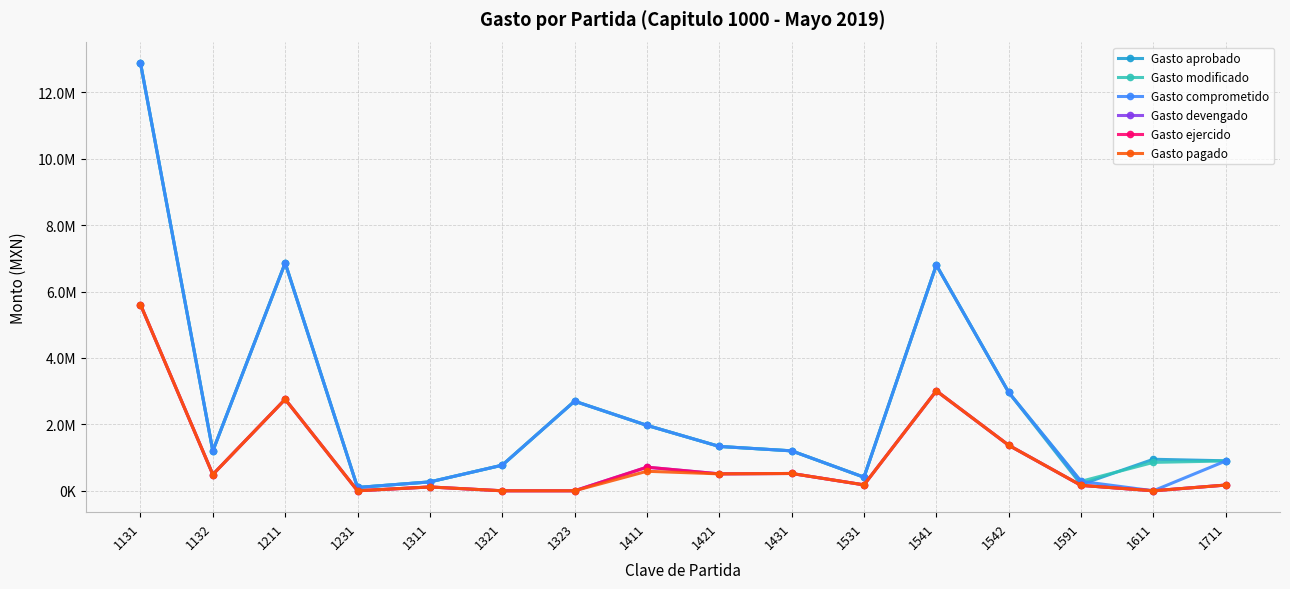

Reading left to right, transcribe all the data shown in this chart.

Gasto aprobado: 1131=12881830.6	1132=1199000.0	1211=6859636.0	1231=100000.0	1311=267850.0	1321=770934.0	1323=2698215.5	1411=1970219.1	1421=1335757.6	1431=1202479.7	1531=408569.8	1541=6798021.8	1542=2964558.2	1591=190910.0	1611=949156.0	1711=902975.8
Gasto modificado: 1131=12881830.6	1132=1199000.0	1211=6859636.0	1231=100000.0	1311=267850.0	1321=770934.0	1323=2698215.5	1411=1970219.1	1421=1335757.6	1431=1202479.7	1531=408569.8	1541=6798021.8	1542=2964558.2	1591=284270.0	1611=855796.0	1711=898025.8
Gasto comprometido: 1131=12881830.6	1132=1199000.0	1211=6859636.0	1231=100000.0	1311=267850.0	1321=770934.0	1323=2698215.5	1411=1970219.1	1421=1335757.6	1431=1202479.7	1531=408569.8	1541=6798021.8	1542=2964558.2	1591=284270.0	1611=0.0	1711=898025.8
Gasto devengado: 1131=5607964.2	1132=490000.0	1211=2756176.5	1231=375.0	1311=115075.0	1321=0.0	1323=0.0	1411=710691.9	1421=509752.1	1431=521269.9	1531=178107.2	1541=3009686.6	1542=1371245.5	1591=163320.0	1611=0.0	1711=172363.6
Gasto ejercido: 1131=5607964.2	1132=490000.0	1211=2756176.5	1231=375.0	1311=115075.0	1321=0.0	1323=0.0	1411=710691.9	1421=509752.1	1431=521269.9	1531=178107.2	1541=3009686.6	1542=1371245.5	1591=163320.0	1611=0.0	1711=172363.6
Gasto pagado: 1131=5607964.2	1132=490000.0	1211=2756176.5	1231=375.0	1311=115075.0	1321=0.0	1323=0.0	1411=587836.9	1421=509752.1	1431=521269.9	1531=178107.2	1541=3009686.6	1542=1371245.5	1591=163320.0	1611=0.0	1711=172363.6